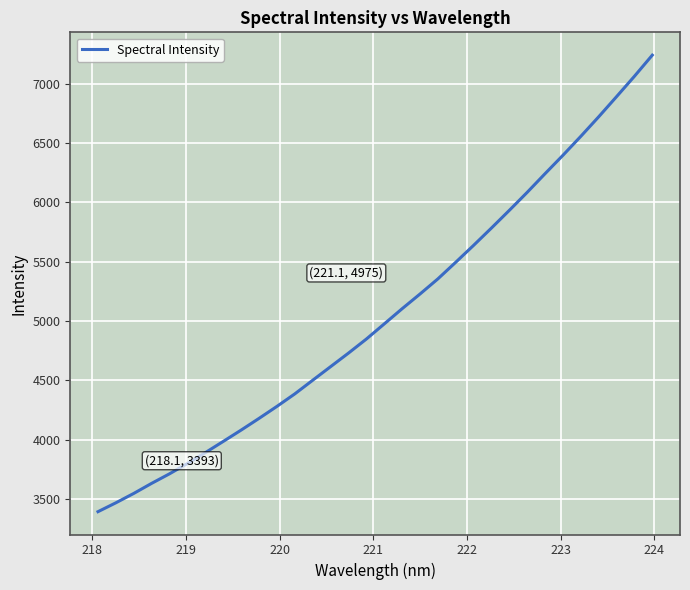

What is the difference between the maximum and minimum values?

3848.4